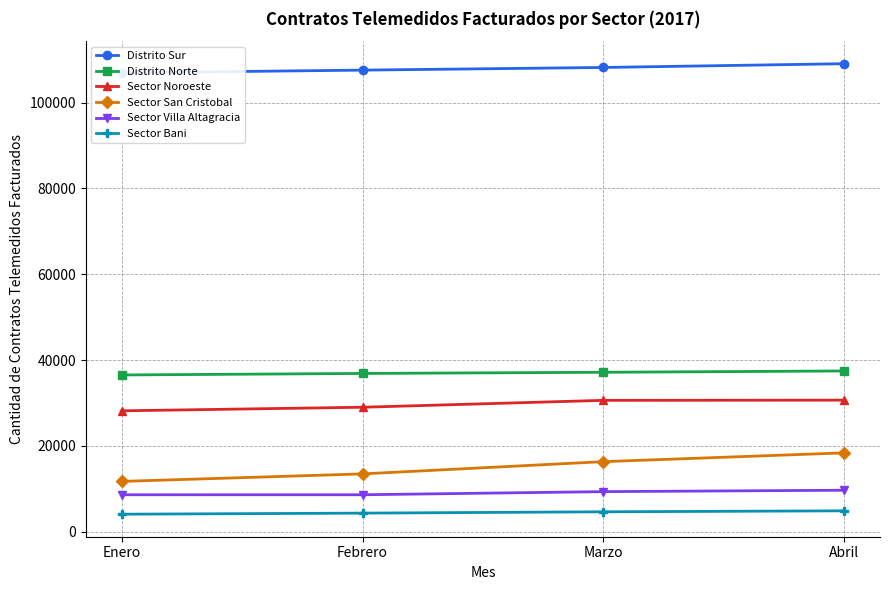

What is the sum of all Sector Villa Altagracia values?

36286